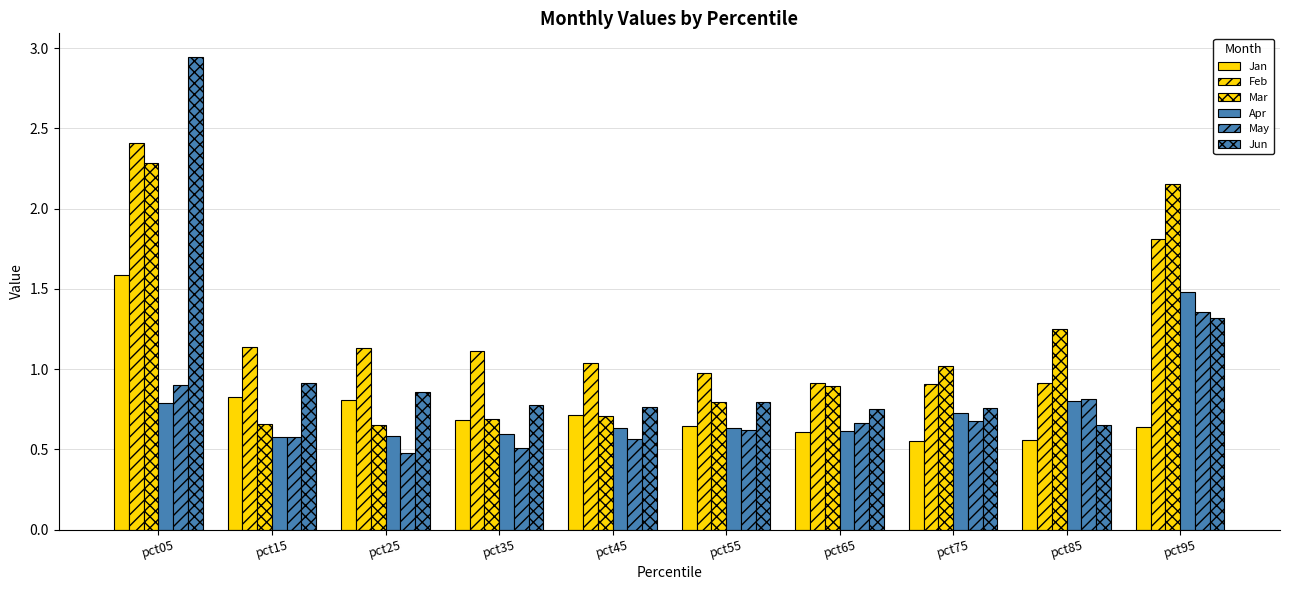

How many bars are there in total?

60